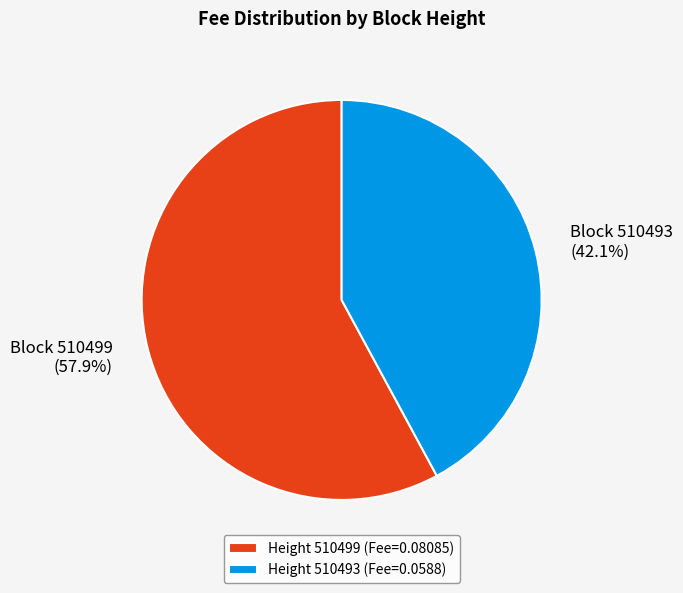

Between Height 510493 (Fee=0.0588) and Height 510499 (Fee=0.08085), which is larger?

Height 510499 (Fee=0.08085)